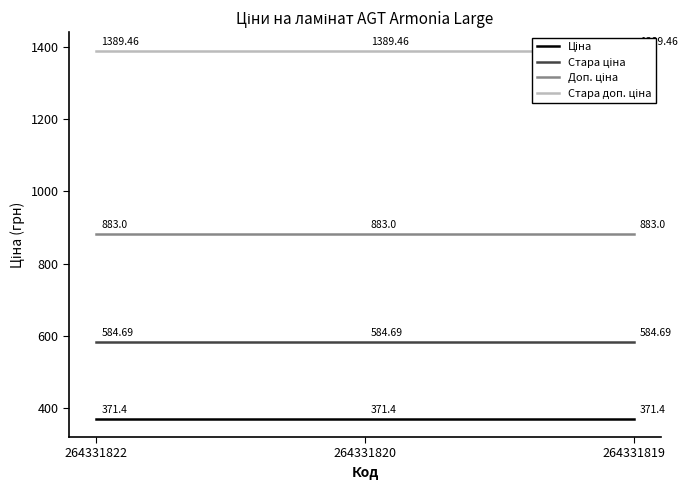

Is it true that Доп. ціна equals 883.0 at 264331820?

True